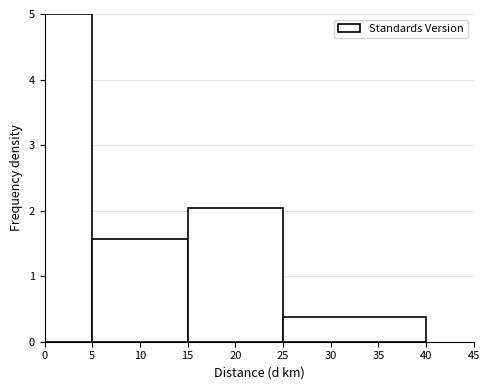

How tall is the bar that spans 0 to 5 on the x-axis? The values are not printed on the chart, so give them approximately, as read against the axis.

5.0